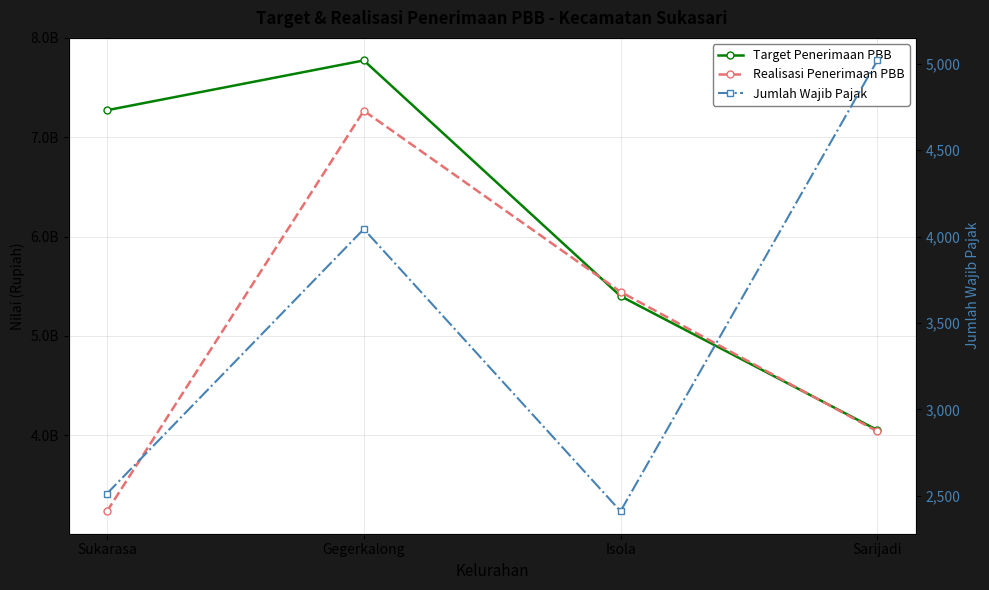

At which category is the sum across all series the highest?

Gegerkalong